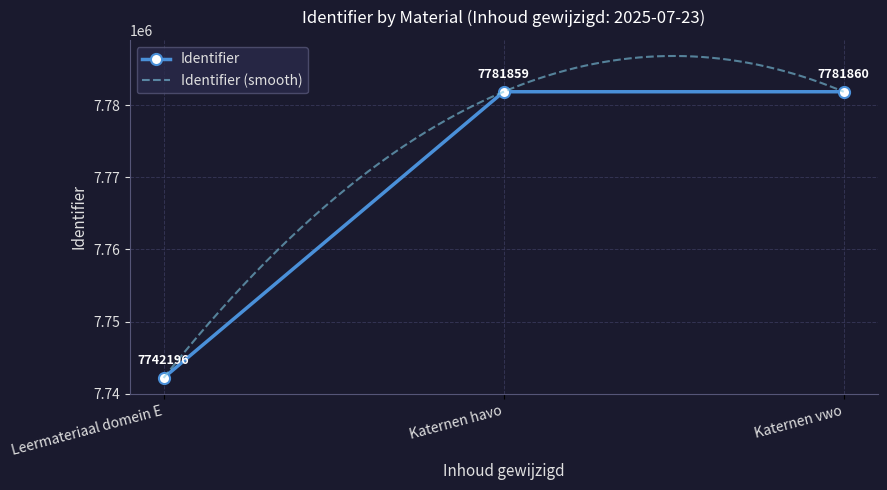

What is the average value?

7768638